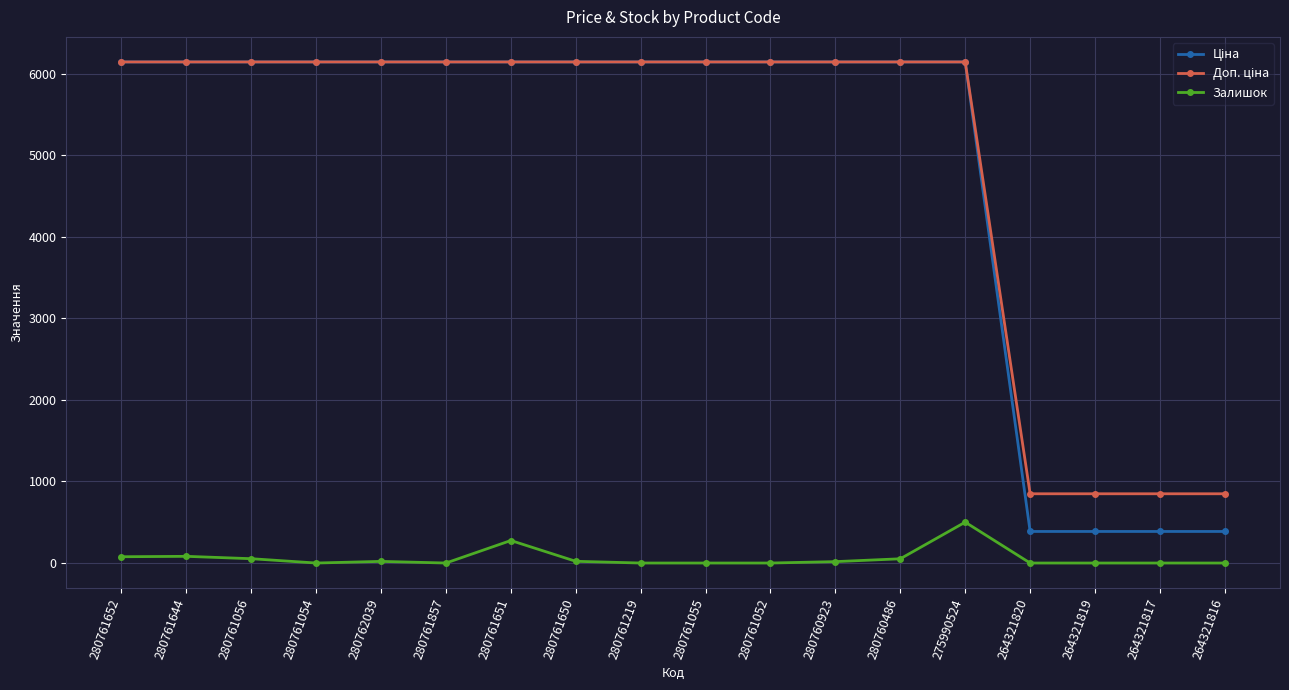

What is the spread (max minus min) of values at 264321819?

849.0